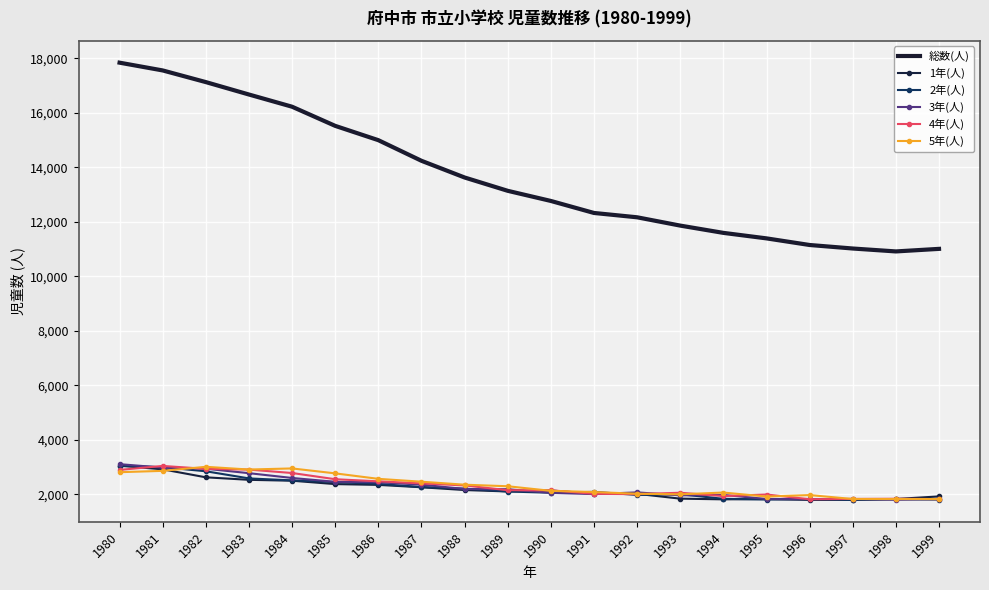

Is the value of 2年(人) at 1983 greater than the value of 総数(人) at 1991?

No